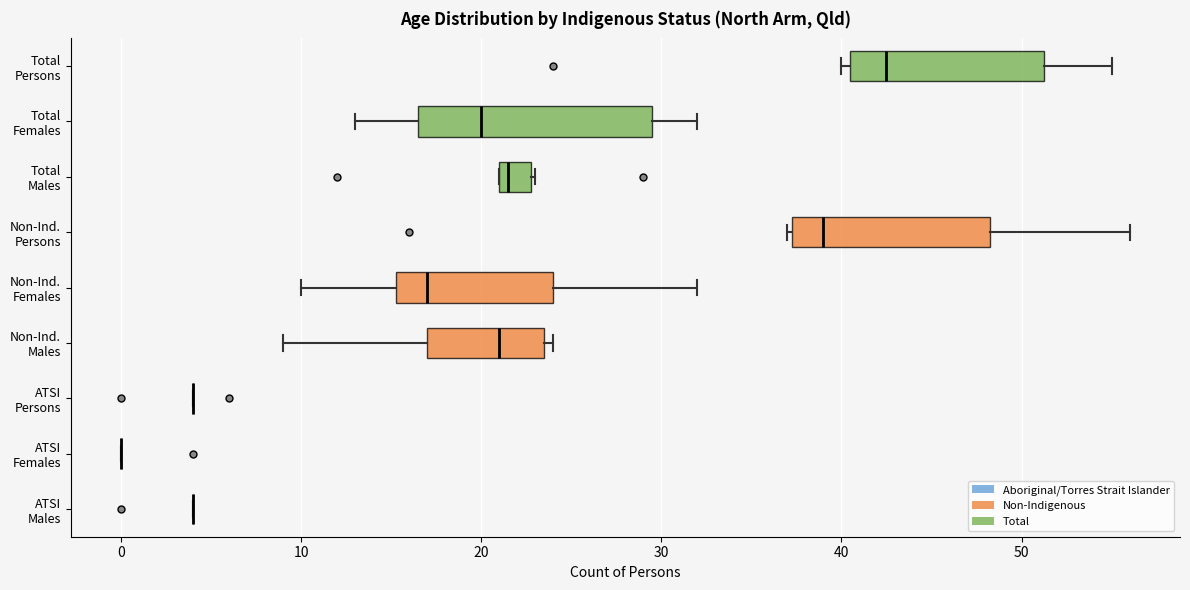

Reading bottom to top, read every box against the x-axis: the position of its median line, the range the box covers, and the ends of its whiskers. The values are not printed on the chart, so give them approximately, as read against the axis.

ATSI Males: box collapsed to a line at 4, whiskers 4 to 4
ATSI Females: box collapsed to a line at 0, whiskers 0 to 0
ATSI Persons: box collapsed to a line at 4, whiskers 4 to 4
Non-Ind. Males: median 21, box 17 to 24, whiskers 9 to 24 (just right of the box's right edge)
Non-Ind. Females: median 17, box 15 to 24, whiskers 10 to 32
Non-Ind. Persons: median 39, box 37 to 48, whiskers 37 to 56
Total Males: median 22, box 21 to 23, whiskers 21 to 23
Total Females: median 20, box 17 to 30, whiskers 13 to 32
Total Persons: median 43, box 41 to 51, whiskers 40 to 55